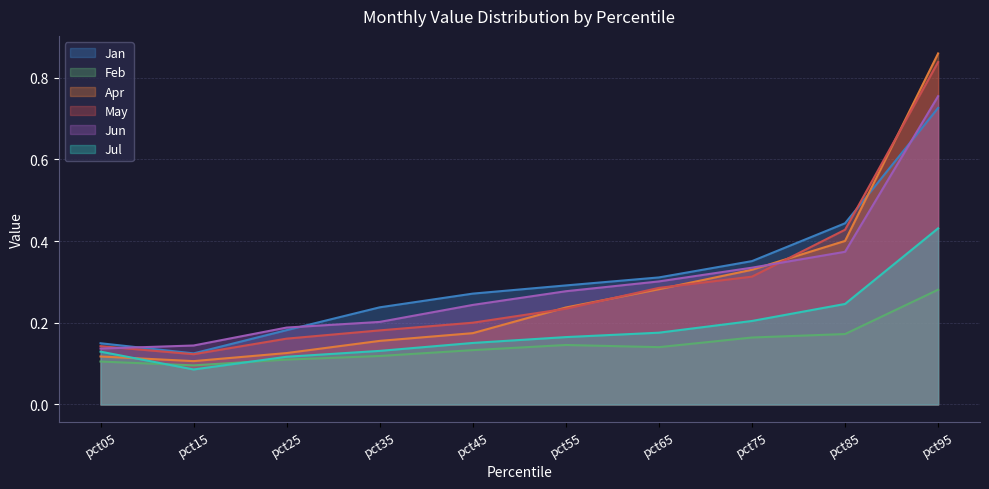

What is the spread (max minus min) of values at pct95?

0.6